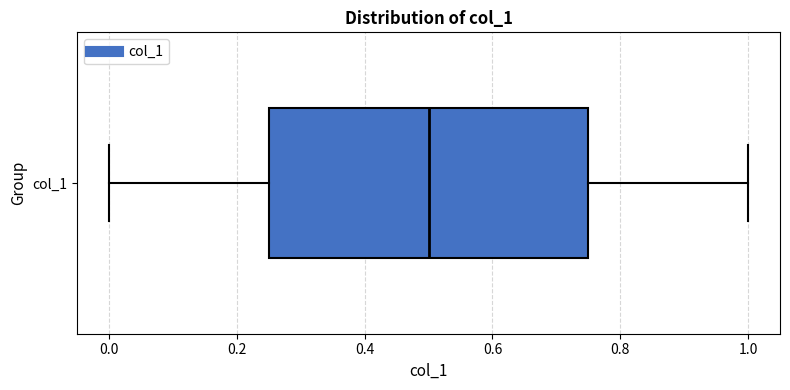

Read this box plot against the x-axis: the position of the median line, the range covered by the box, and the ends of both whiskers. The values are not printed on the chart, so give them approximately, as read against the axis.

median 0.50, box 0.26 to 0.76, whiskers 0.00 to 1.00